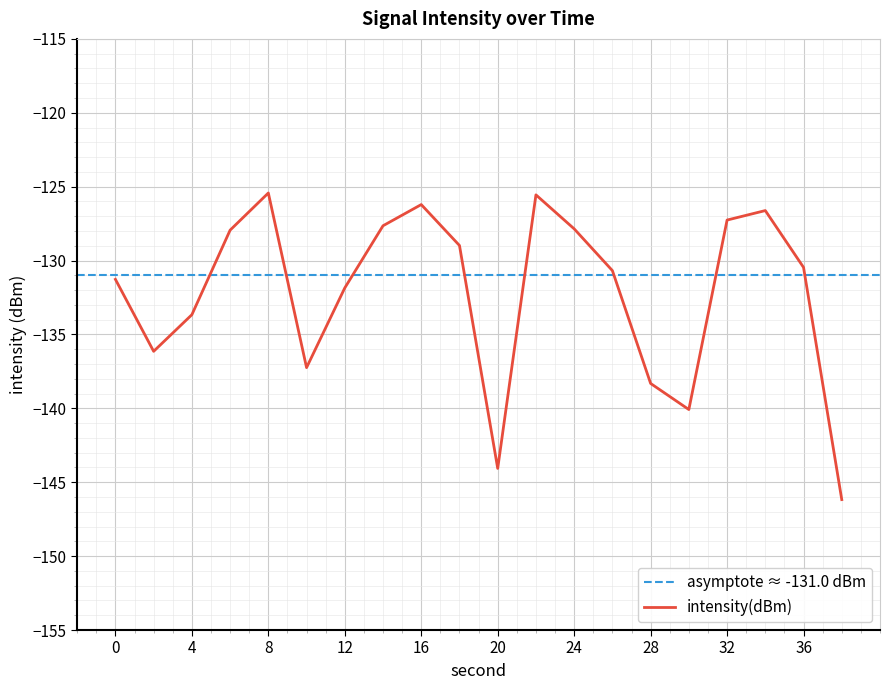

True or false: there are more than 2 points higher than both neighbors.

True